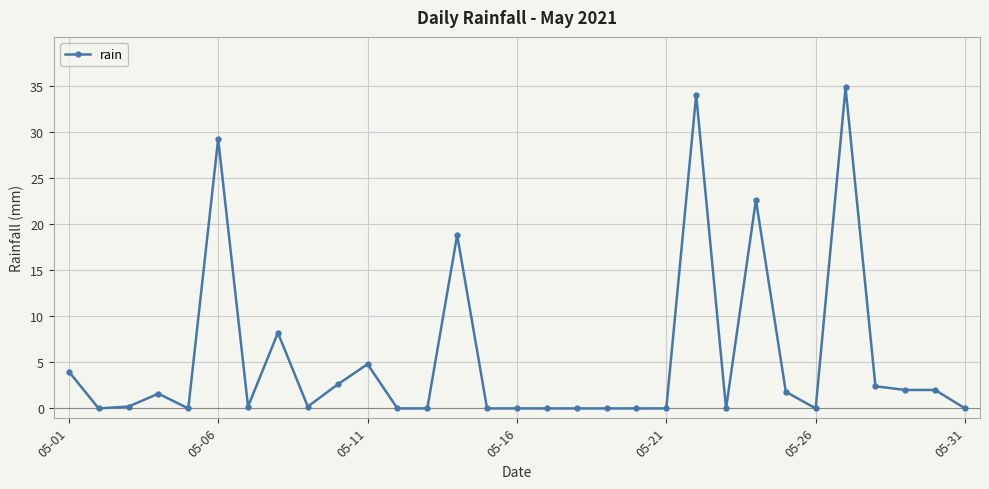

What is the value of the 22nd point from the left?

34.0